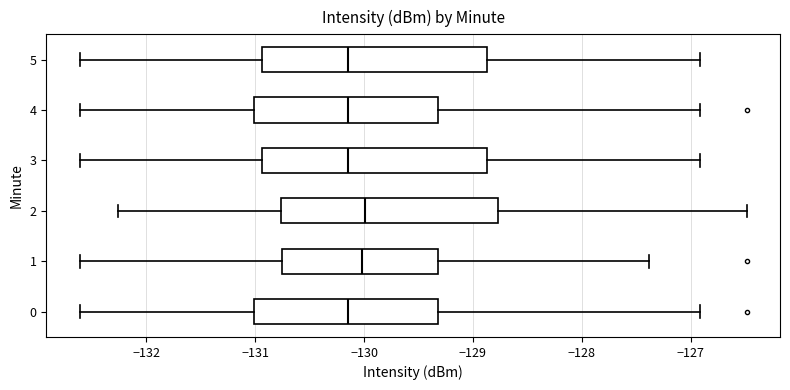

Where is the right edge of the box at y = 5 on the x-axis? The values are not printed on the chart, so give them approximately, as read against the axis.

-128.9